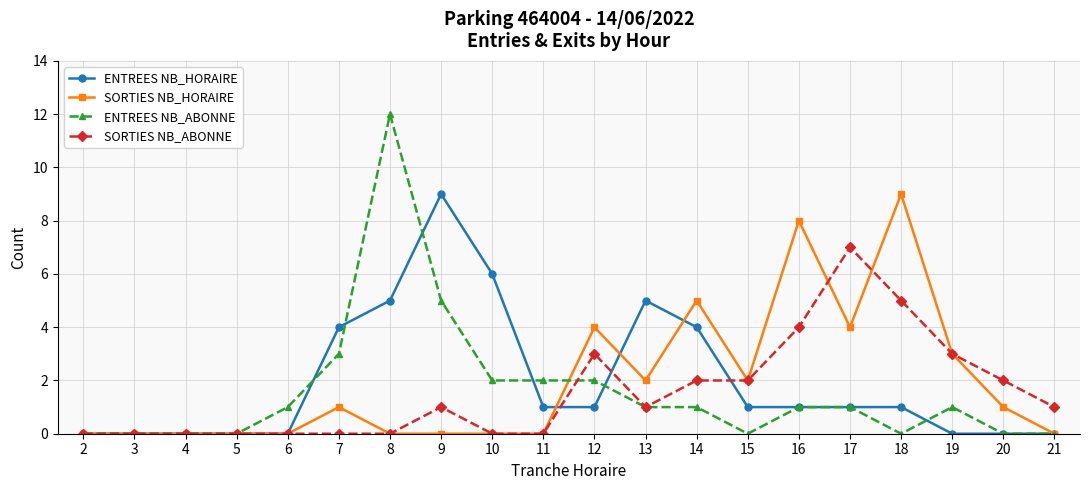

Reading left to right, transcribe all the data shown in this chart.

ENTREES NB_HORAIRE: 0	0	0	0	0	4	5	9	6	1	1	5	4	1	1	1	1	0	0	0
SORTIES NB_HORAIRE: 0	0	0	0	0	1	0	0	0	0	4	2	5	2	8	4	9	3	1	0
ENTREES NB_ABONNE: 0	0	0	0	1	3	12	5	2	2	2	1	1	0	1	1	0	1	0	0
SORTIES NB_ABONNE: 0	0	0	0	0	0	0	1	0	0	3	1	2	2	4	7	5	3	2	1